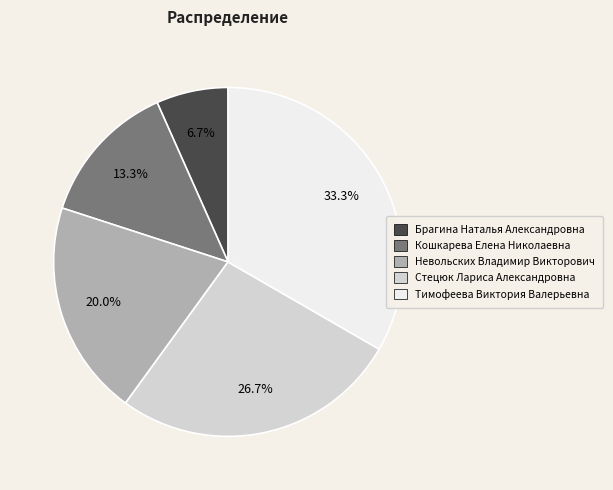

What is the total percentage of Кошкарева Елена Николаевна and Невольских Владимир Викторович?

33.3%